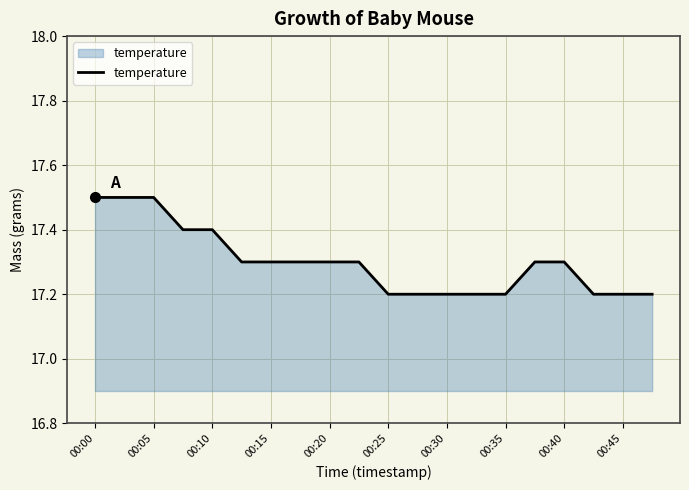

What is the minimum value shown in the chart?

17.2